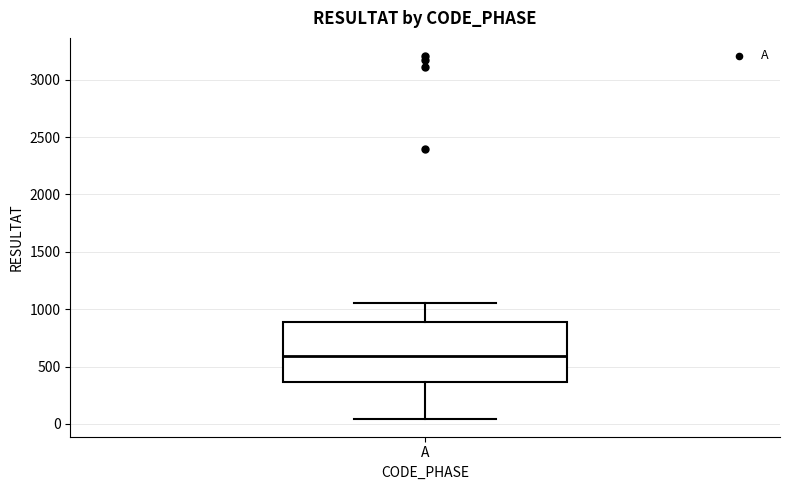

Read this box plot against the y-axis: the position of the median line, the range covered by the box, and the ends of both whiskers. The values are not printed on the chart, so give them approximately, as read against the axis.

median 600, box 350 to 900, whiskers 50 to 1050